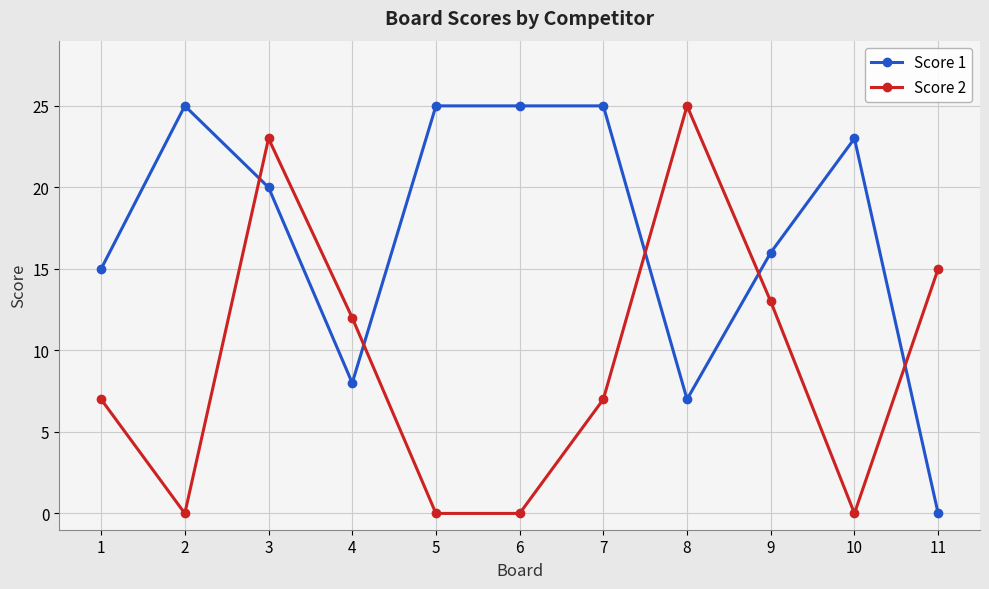

What is the difference between the highest and lowest values at 5?

25